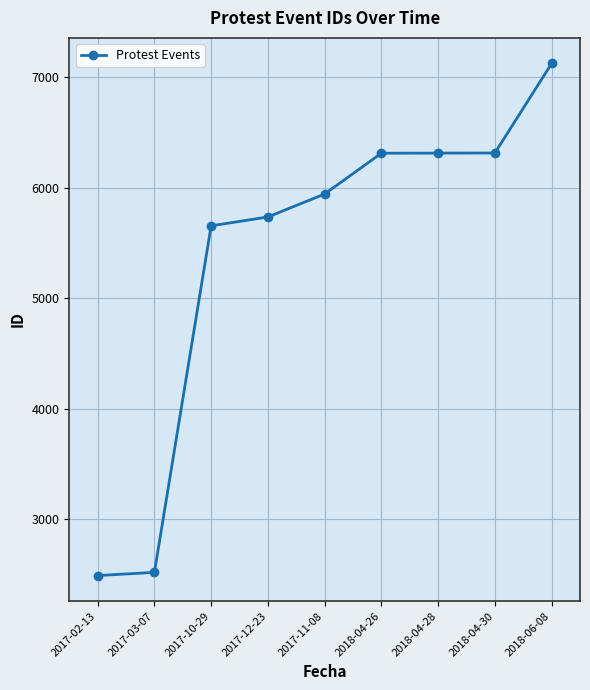

The value at 2017-03-07 is 3855. True or false?

False